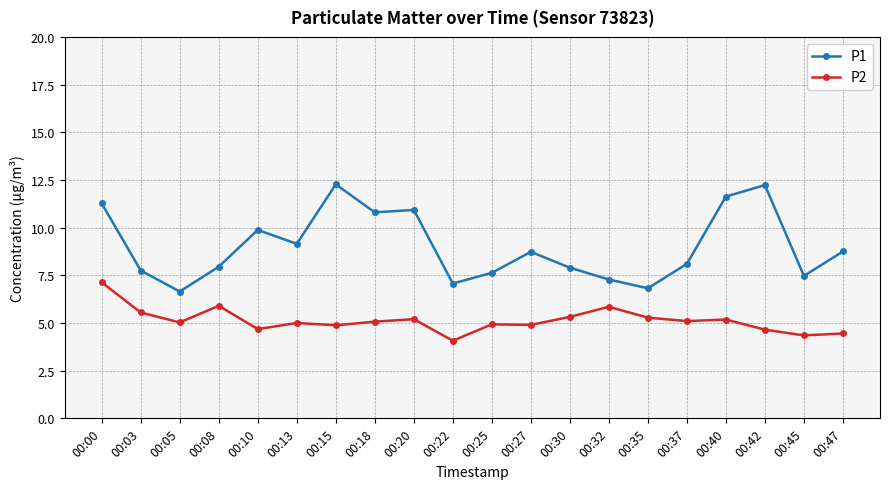

How many lines are shown in the chart?

2